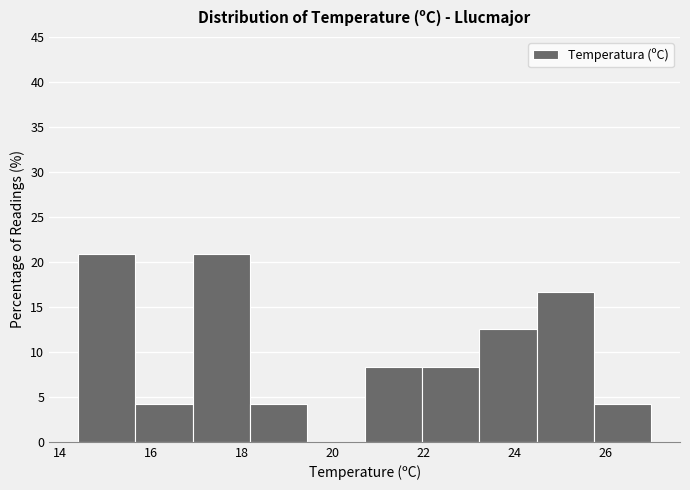

Reading left to right, transcribe this chart: for each bar, give the range it covers on the x-axis and its height. Neither the bar edges nor the heights are printed on the chart, so give them approximately, as read against the axes.

14.40 to 15.66: 21.0
15.66 to 16.92: 4.0
16.92 to 18.18: 21.0
18.18 to 19.44: 4.0
19.44 to 20.70: 0
20.70 to 21.96: 8.5
21.96 to 23.22: 8.5
23.22 to 24.48: 12.5
24.48 to 25.74: 16.5
25.74 to 27.00: 4.0